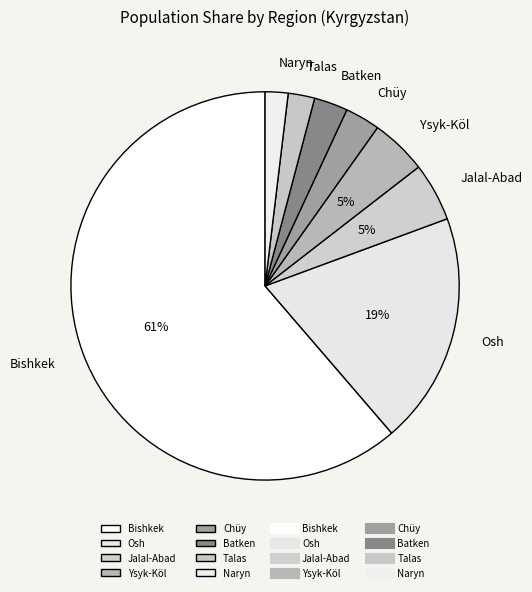

The Ysyk-Köl slice represents 17% of the pie. True or false?

False